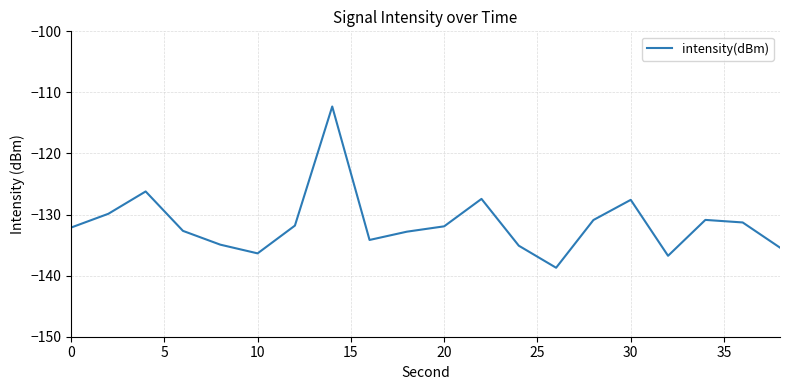

What is the difference between the maximum and minimum values?

26.4